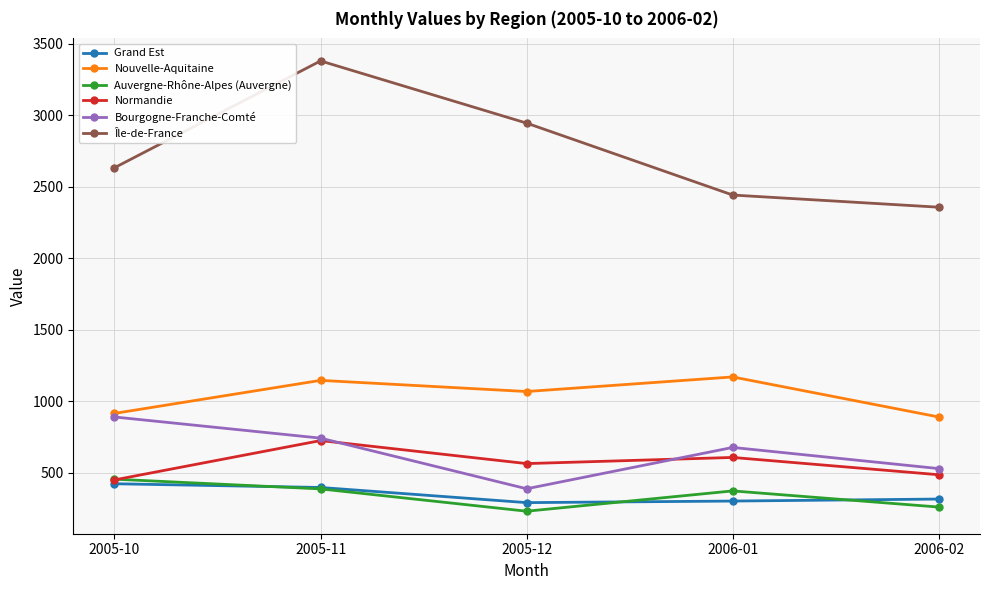

Count the Bourgogne-Franche-Comté values in the range 528 to 741.

3